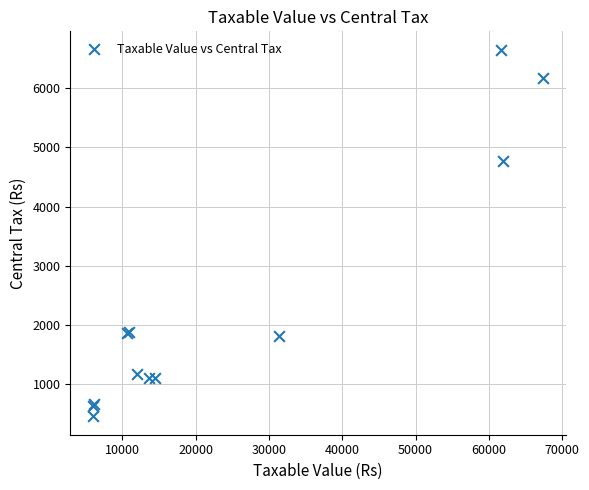

What Y value in the scatter plot is closest to 3553?

4766.4